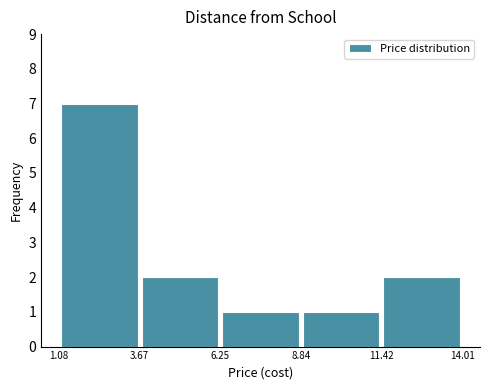

Reading left to right, transcribe this chart: for each bar, give the range it covers on the x-axis and its height. The values are not printed on the chart, so give them approximately, as read against the axis.

1.08 to 3.67: 7
3.67 to 6.25: 2
6.25 to 8.84: 1
8.84 to 11.42: 1
11.42 to 14.01: 2